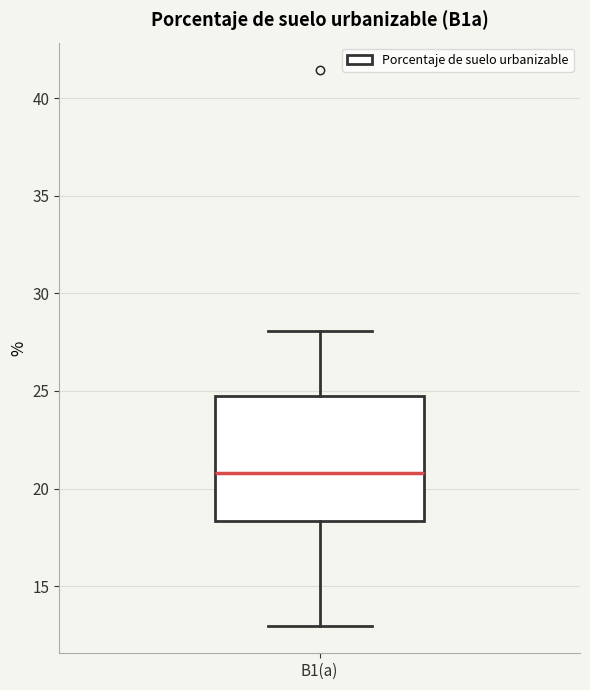

Read this box plot against the y-axis: the position of the median line, the range covered by the box, and the ends of both whiskers. The values are not printed on the chart, so give them approximately, as read against the axis.

median 21.0, box 18.5 to 24.5, whiskers 13.0 to 28.0